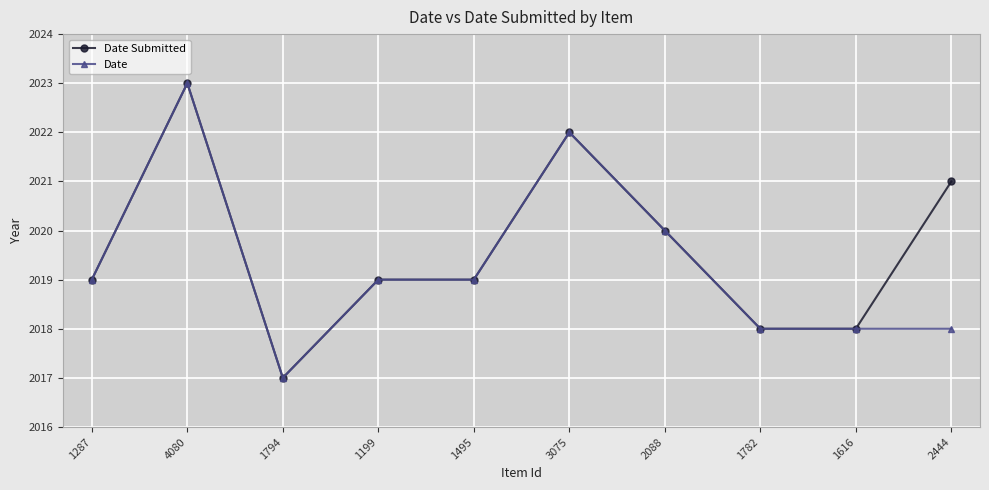

At which category is the sum across all series the highest?

4080